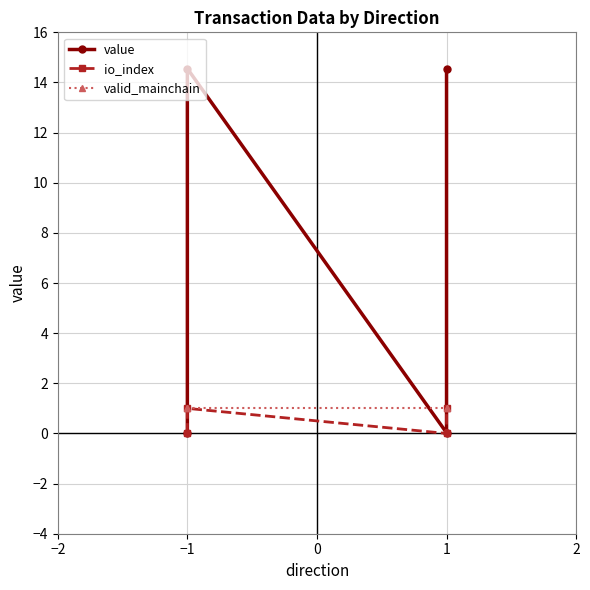

Does the chart have visible grid lines?

Yes